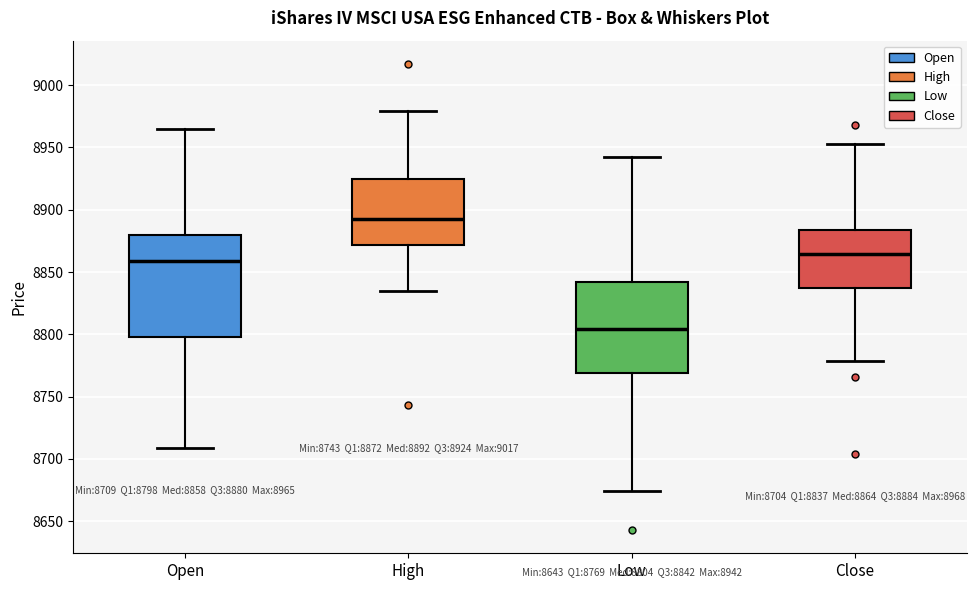

Which box is the tallest, from its lower edge to its upper edge?

Open